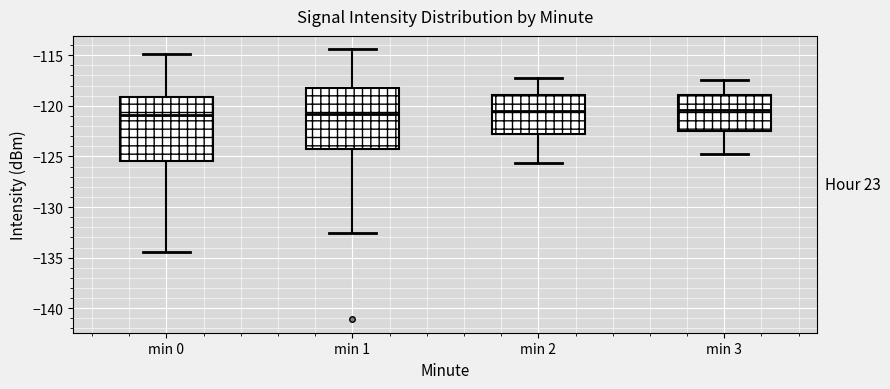

Reading left to right, transcribe this box plot: for each box, give where its median line is, the range the box spans, and where its two whiskers end, as read against the y-axis. The values are not printed on the chart, so give them approximately, as read against the axis.

min 0: median -121.0, box -125.5 to -119.0, whiskers -134.5 to -115.0
min 1: median -121.0, box -124.5 to -118.5, whiskers -132.5 to -114.5
min 2: median -120.5, box -123.0 to -119.0, whiskers -125.5 to -117.0
min 3: median -120.5, box -122.5 to -119.0, whiskers -125.0 to -117.5